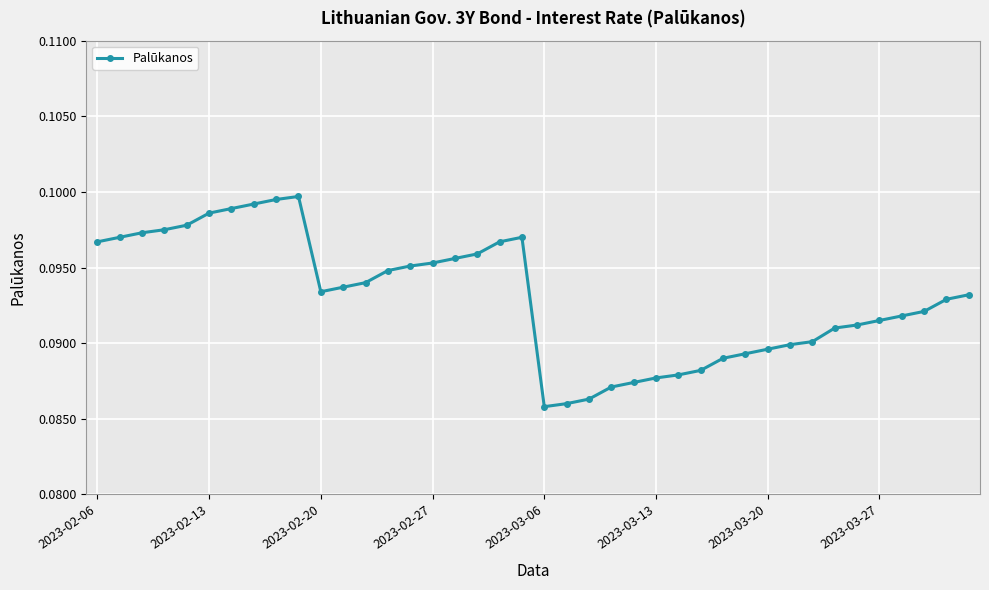

How many values are between 0 and 1?

40